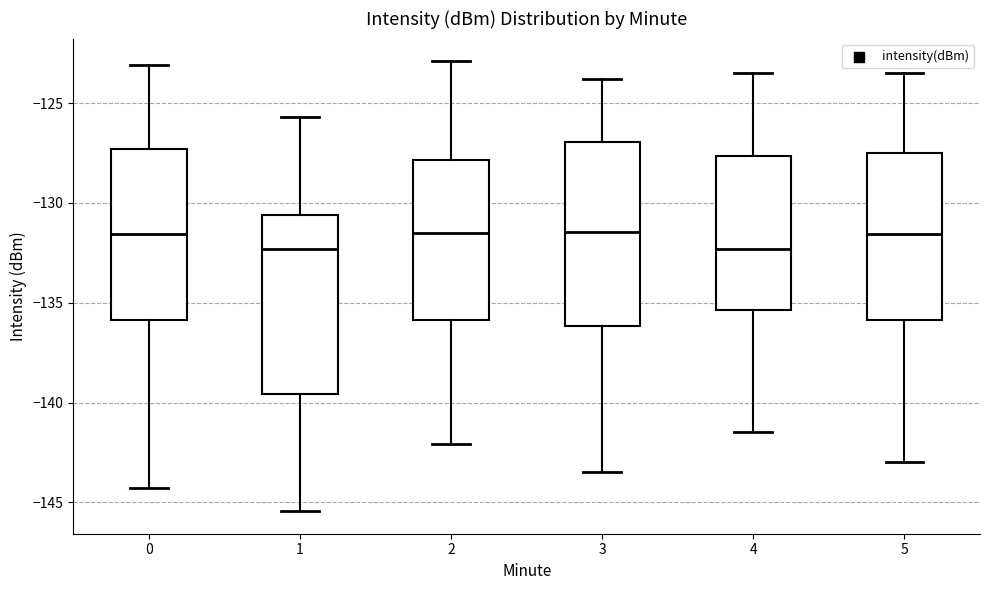

Where does the median line of the box at x = 5 sit on the y-axis? The values are not printed on the chart, so give them approximately, as read against the axis.

-131.5